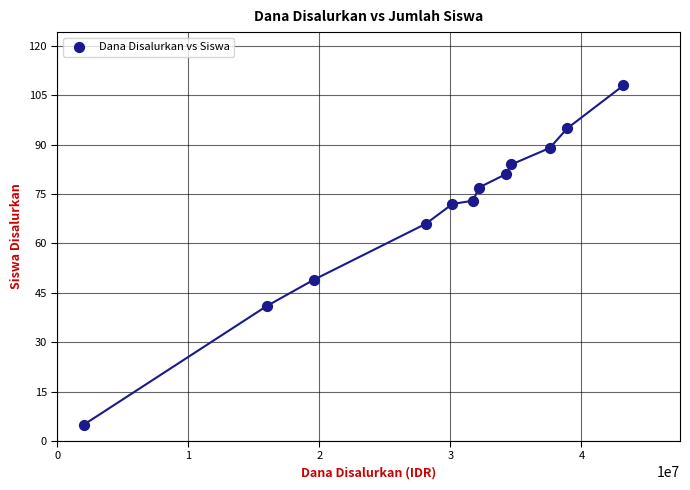

What is the average Y value?

70